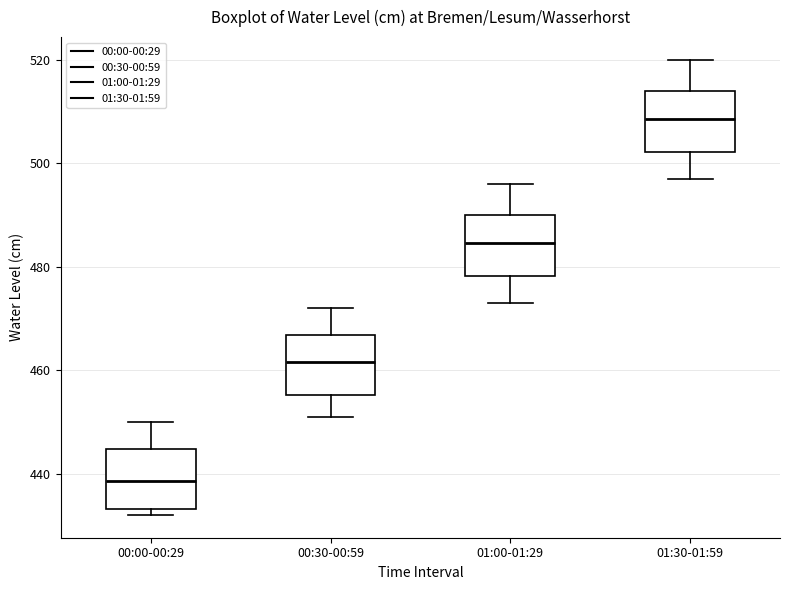

Reading left to right, transcribe this box plot: for each box, give where its median line is, the range the box spans, and where its two whiskers end, as read against the y-axis. The values are not printed on the chart, so give them approximately, as read against the axis.

00:00-00:29: median 438, box 434 to 444, whiskers 432 to 450
00:30-00:59: median 462, box 456 to 466, whiskers 452 to 472
01:00-01:29: median 484, box 478 to 490, whiskers 474 to 496
01:30-01:59: median 508, box 502 to 514, whiskers 498 to 520